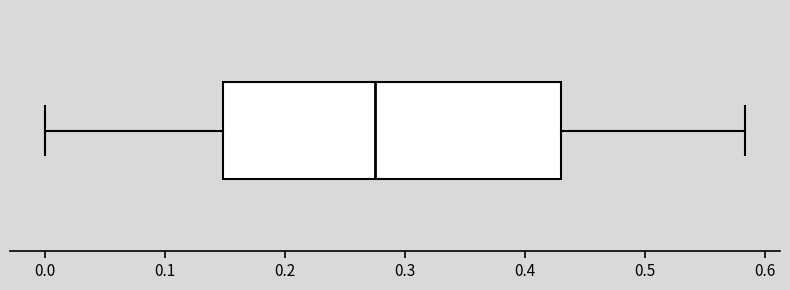

Where does the median line of the box sit on the x-axis? The values are not printed on the chart, so give them approximately, as read against the axis.

0.28